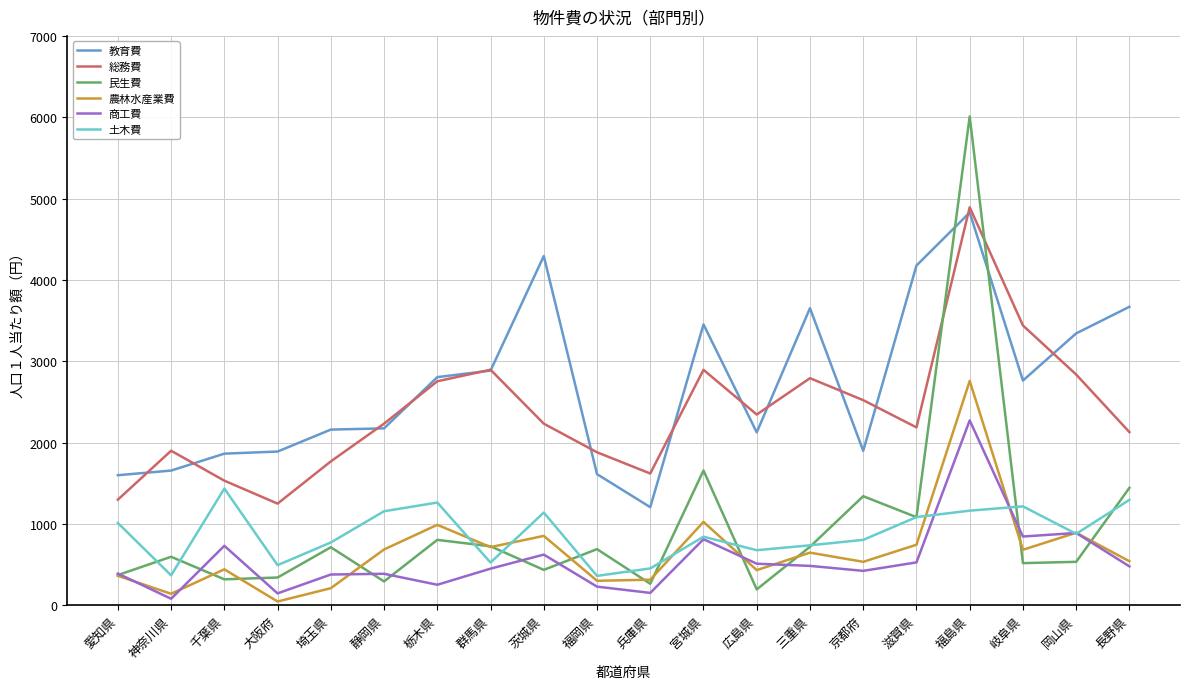

True or false: 商工費 and 教育費 intersect in this chart.

False